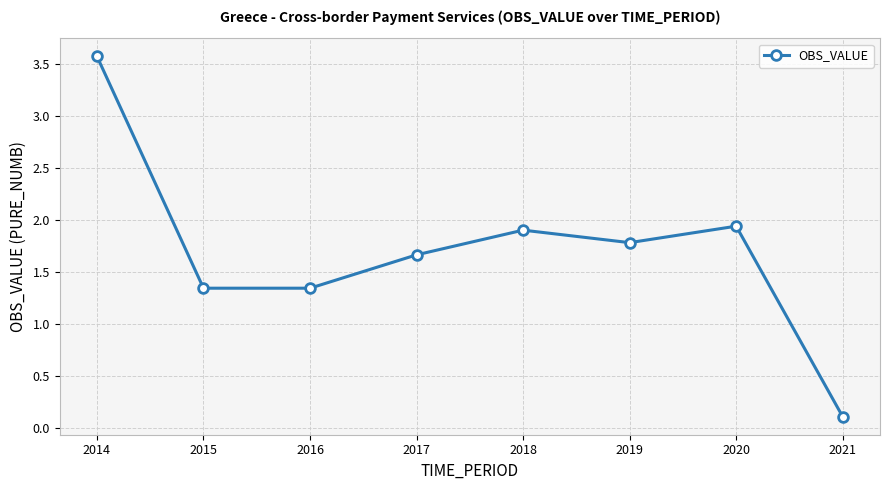

What is the sum of all values?

13.7